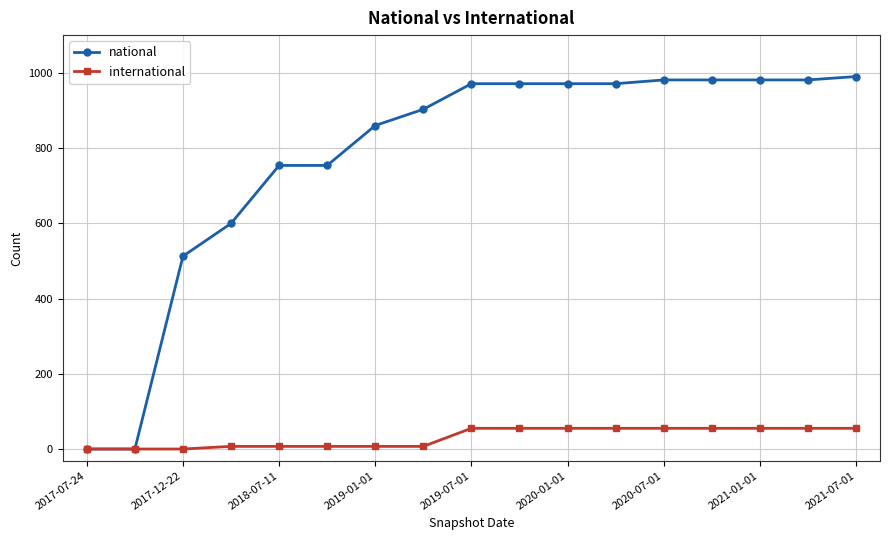

List the series in order of their peak value, highest first.

national, international